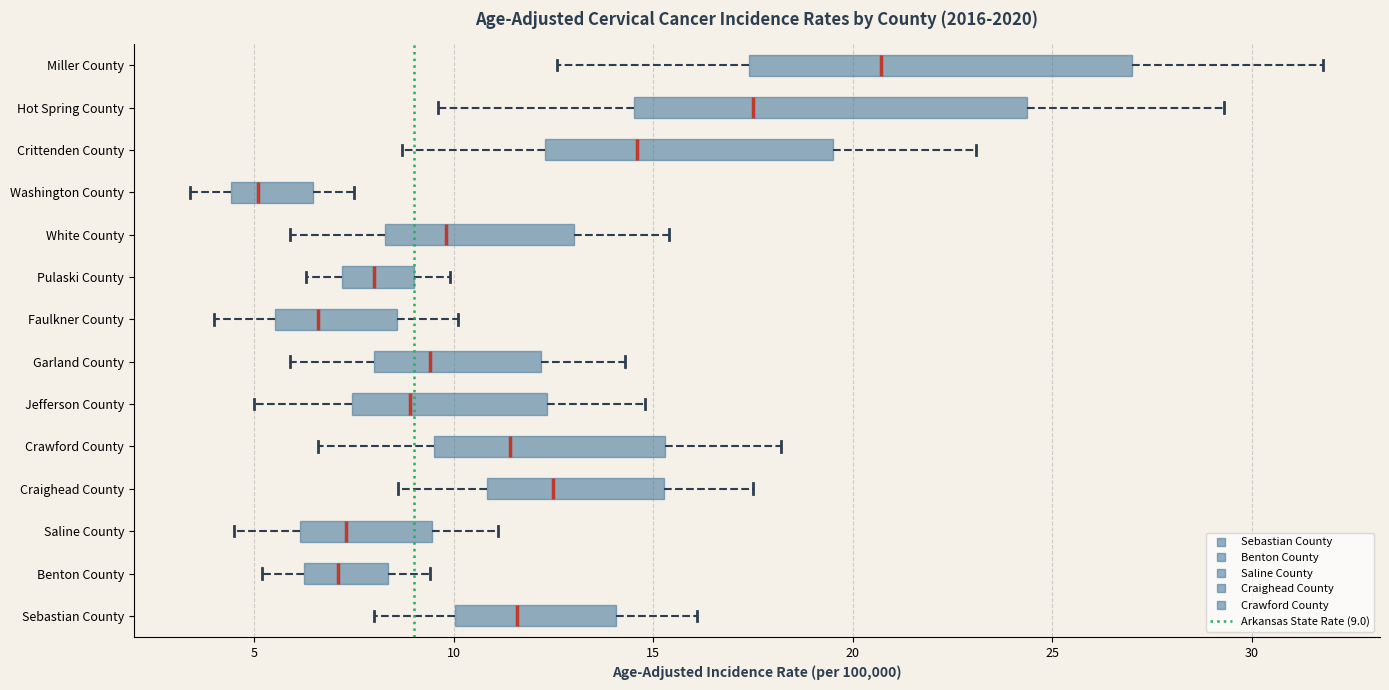

Which box has the furthest to the right median line?

Miller County